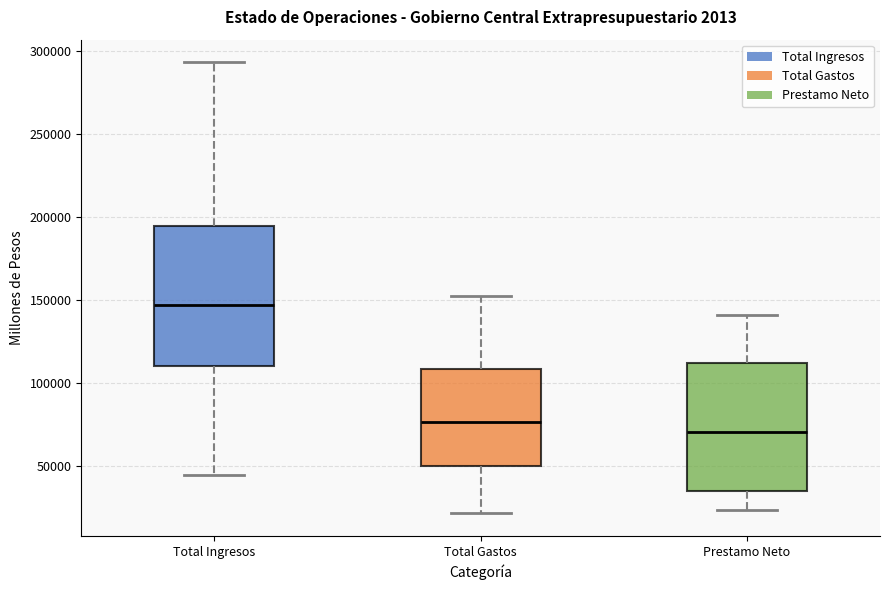

Which box's median line is the lowest?

Prestamo Neto